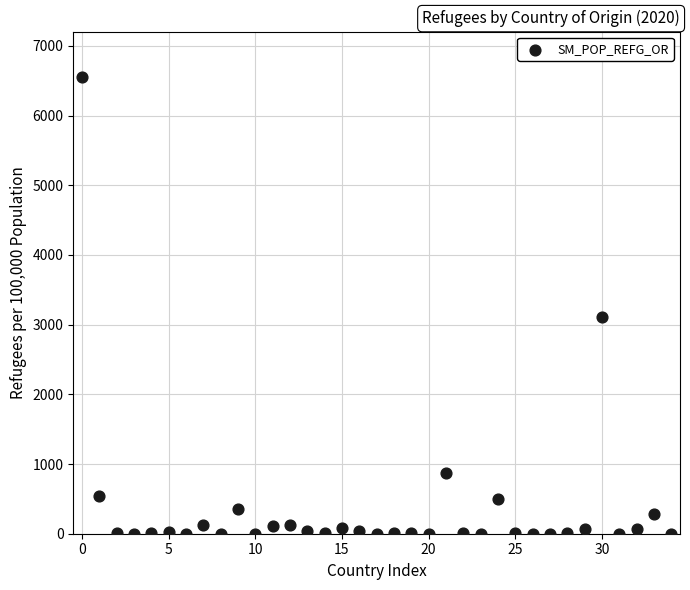

What is the range of Y values (max minus min)?

6551.4